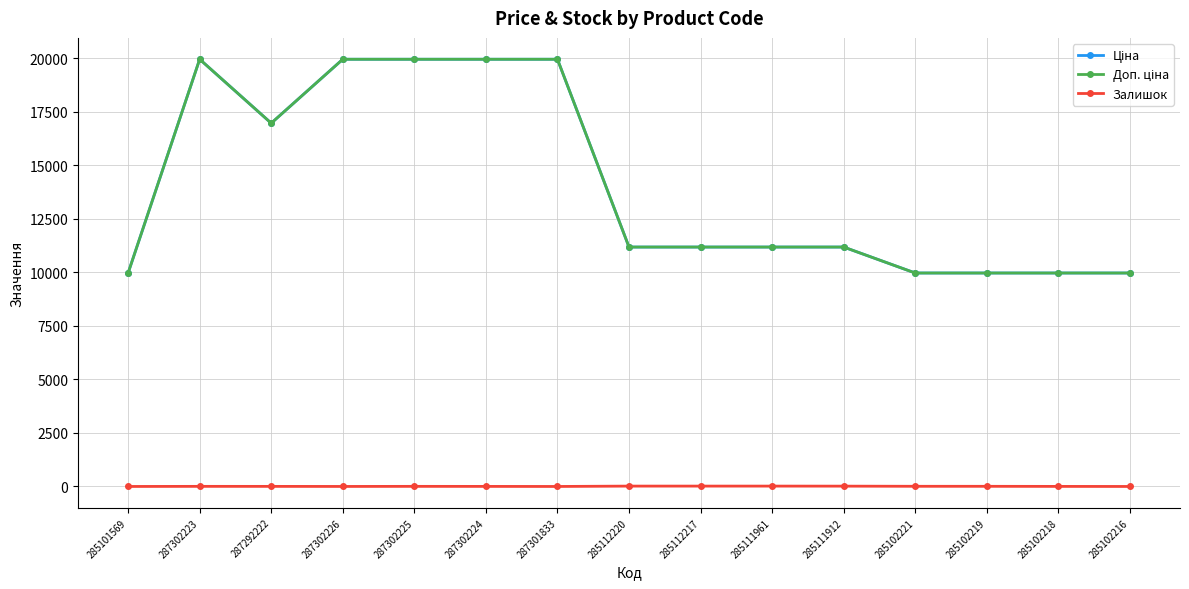

What is the difference between the second highest and minimum values in the Залишок series?

17.0